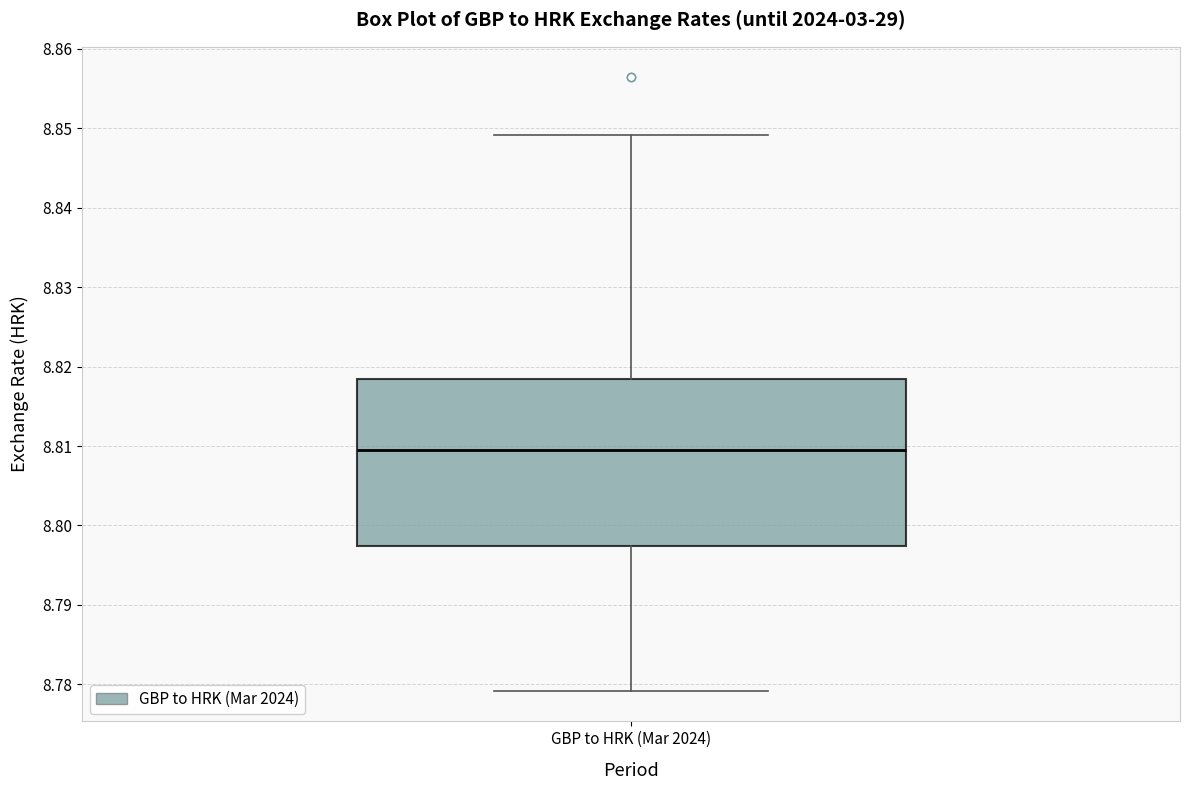

Read this box plot against the y-axis: the position of the median line, the range covered by the box, and the ends of both whiskers. The values are not printed on the chart, so give them approximately, as read against the axis.

median 8.810, box 8.797 to 8.818, whiskers 8.779 to 8.849